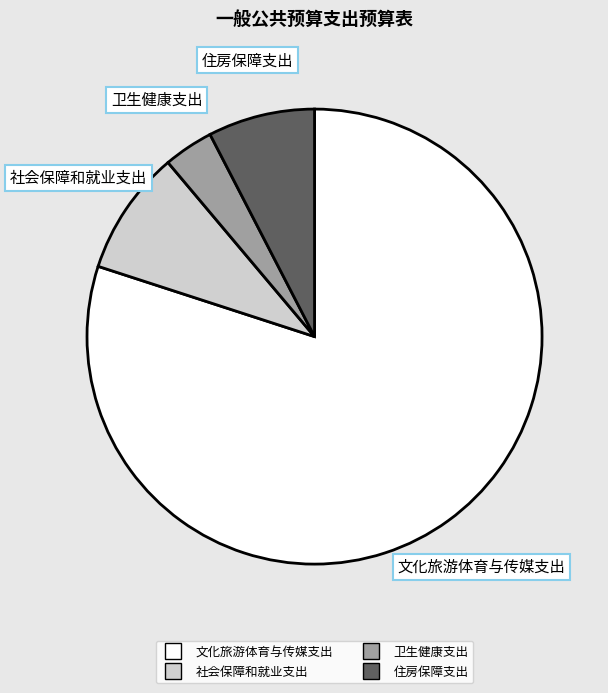

Is 住房保障支出 the majority of the pie?

No